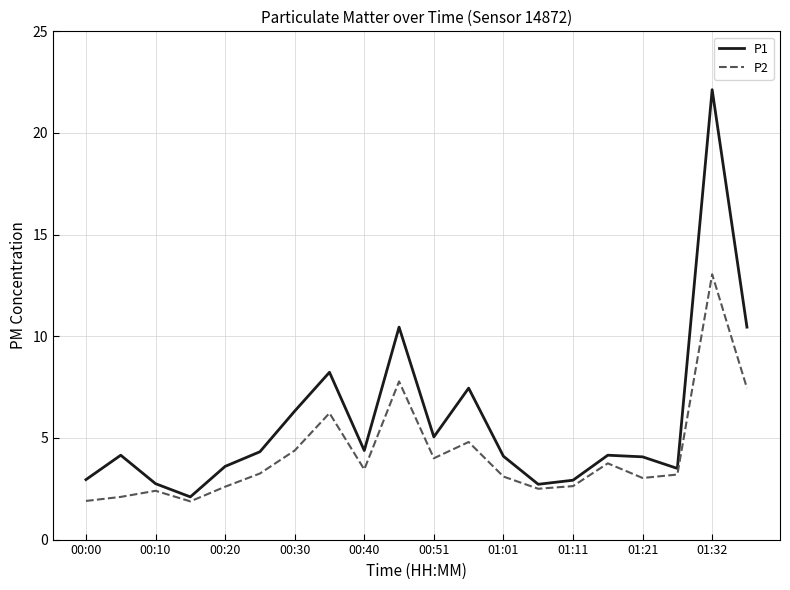

How many categories are shown in the chart?

20